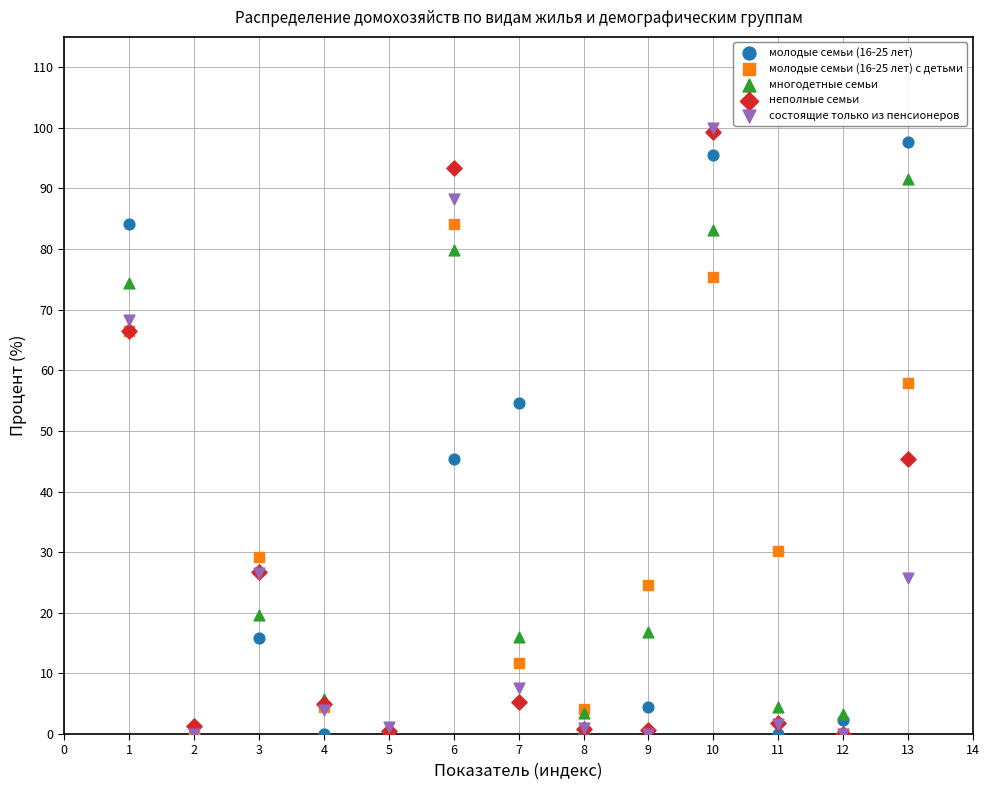

What are all the series names shown in the legend?

молодые семьи (16-25 лет), молодые семьи (16-25 лет) с детьми, многодетные семьи, неполные семьи, состоящие только из пенсионеров